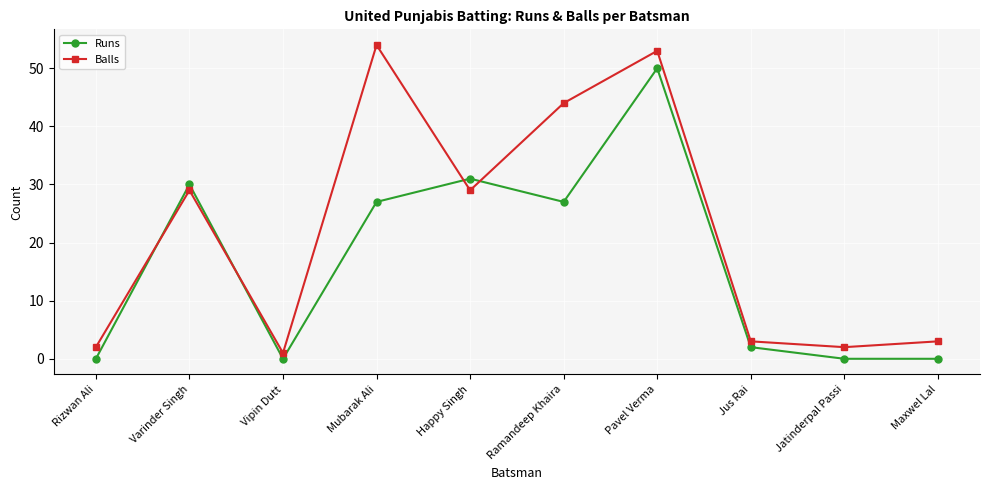

Which category has the highest value in the Runs series?

Pavel Verma